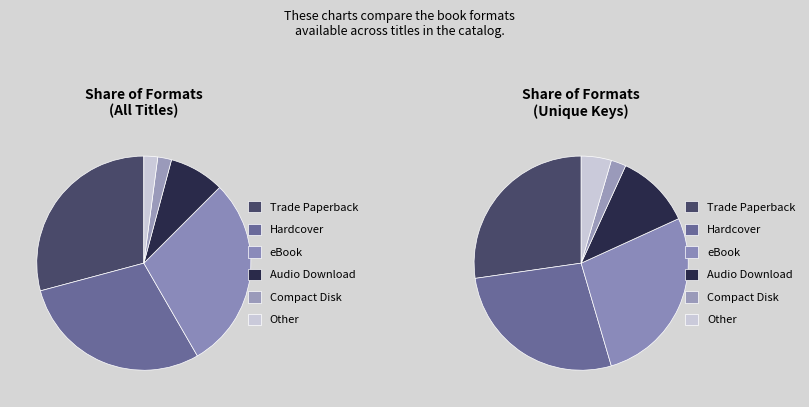

Is Other the majority of the pie?

No